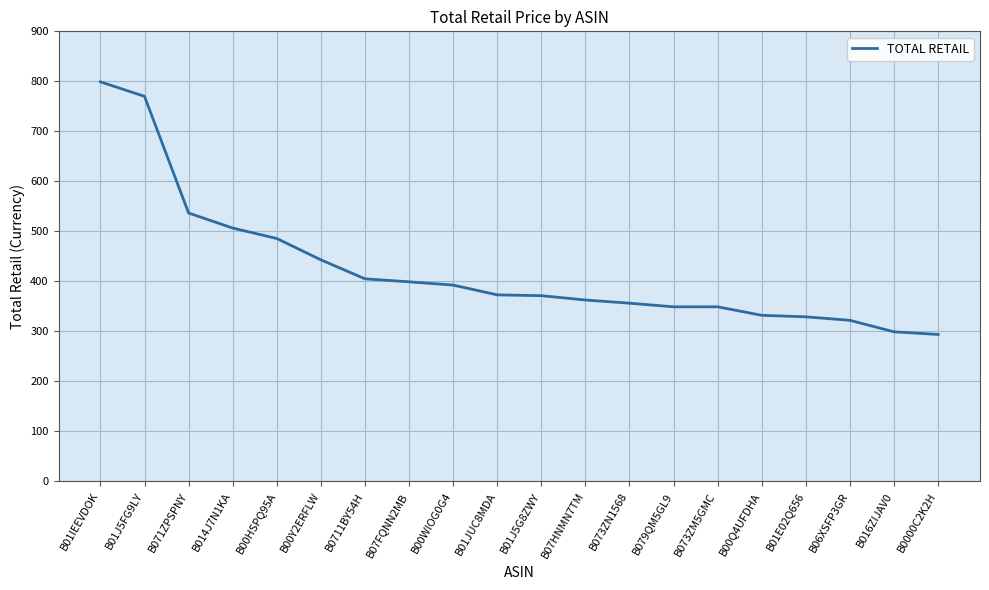

True or false: the data shows 552.5 at B01J5G8ZWY.

False